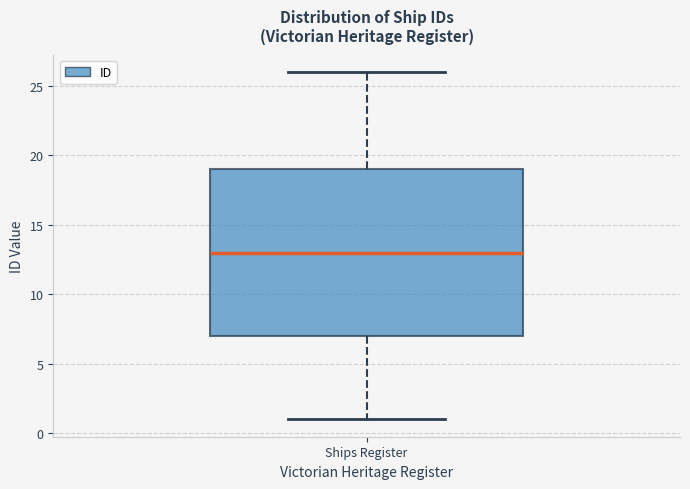

Read this box plot against the y-axis: the position of the median line, the range covered by the box, and the ends of both whiskers. The values are not printed on the chart, so give them approximately, as read against the axis.

median 13, box 7 to 19, whiskers 1 to 26